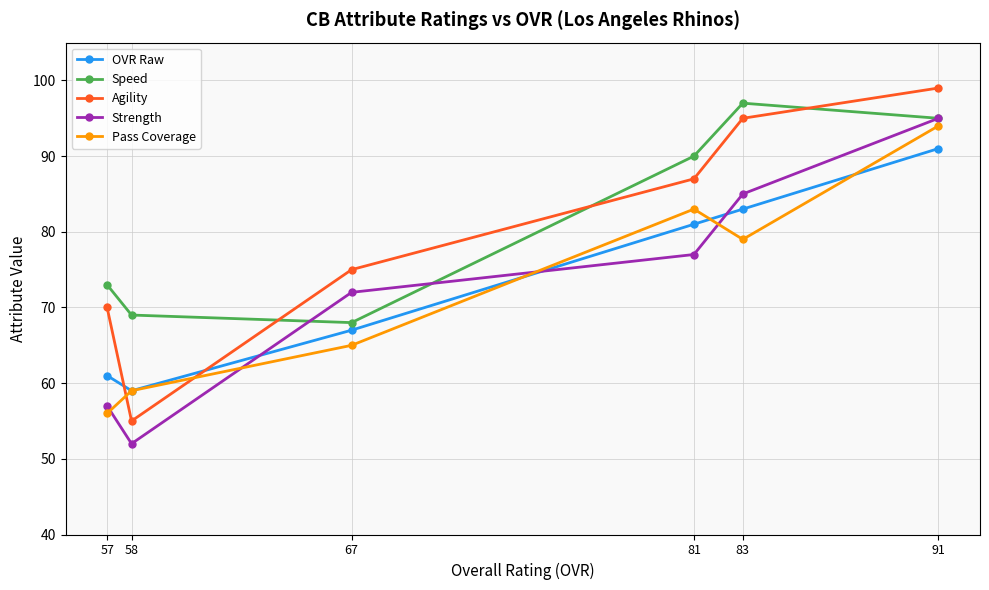

How many categories are shown in the chart?

6